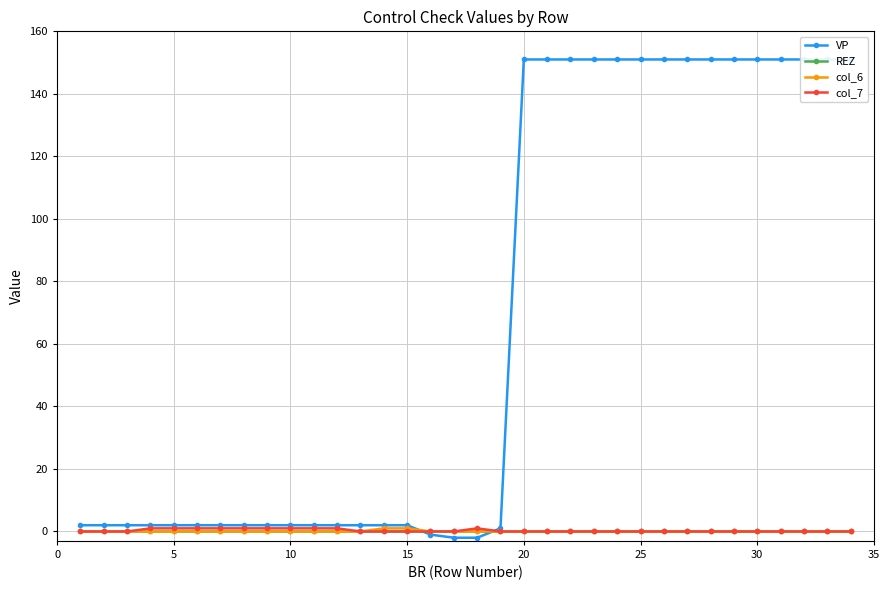

What is the highest value of the VP series?

151